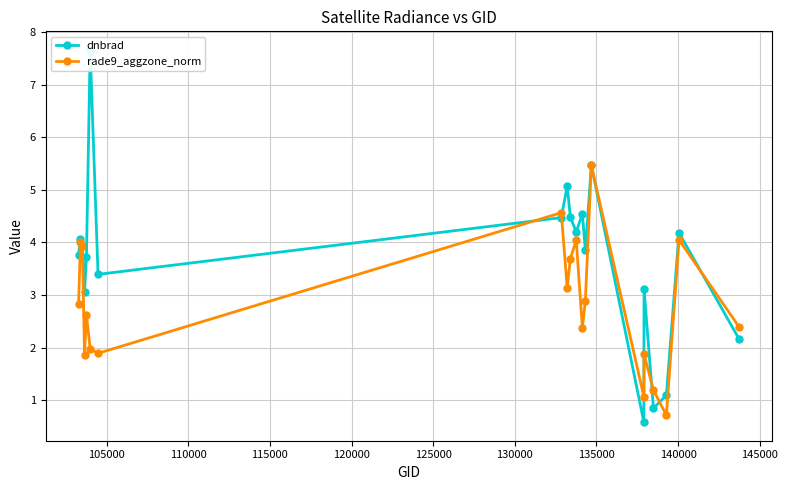

In rade9_aggzone_norm, how many points are higher than both neighbors (excluding endpoints)?

7